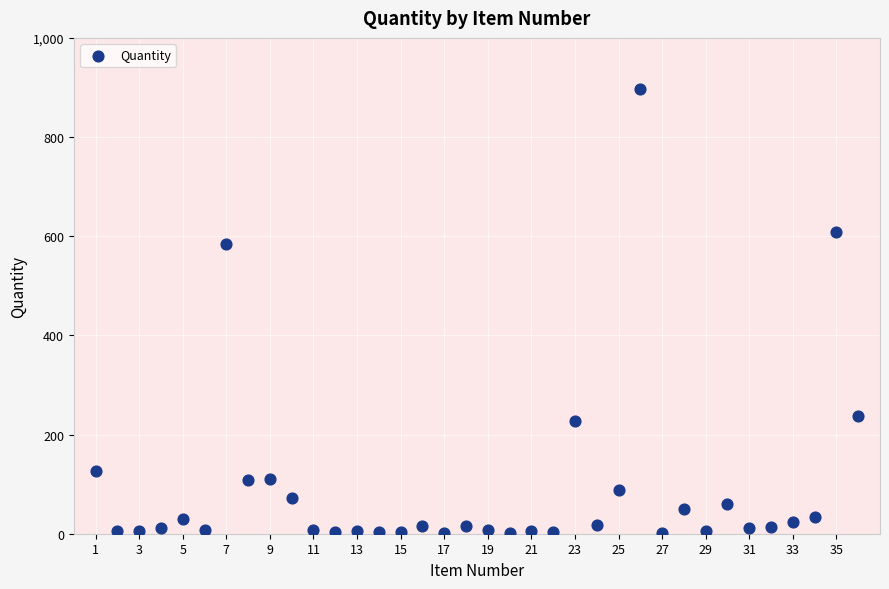

What is the range of X values (max minus min)?

35